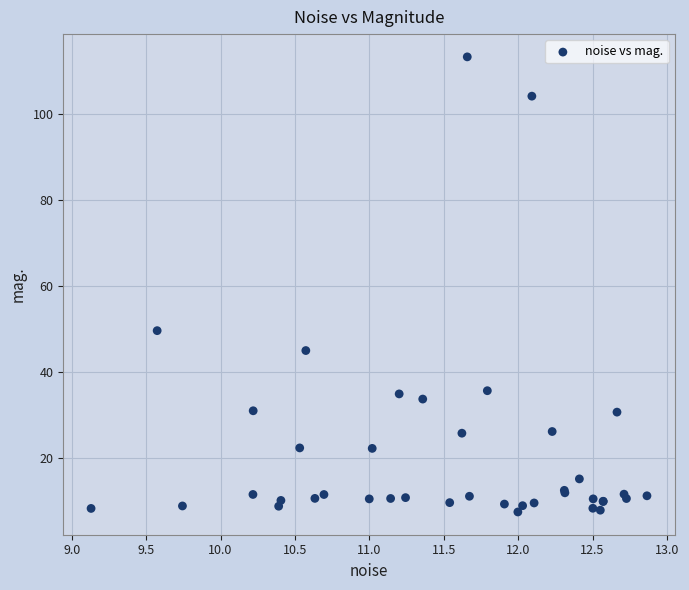

What Y value in the scatter plot is closest to 60?

49.6